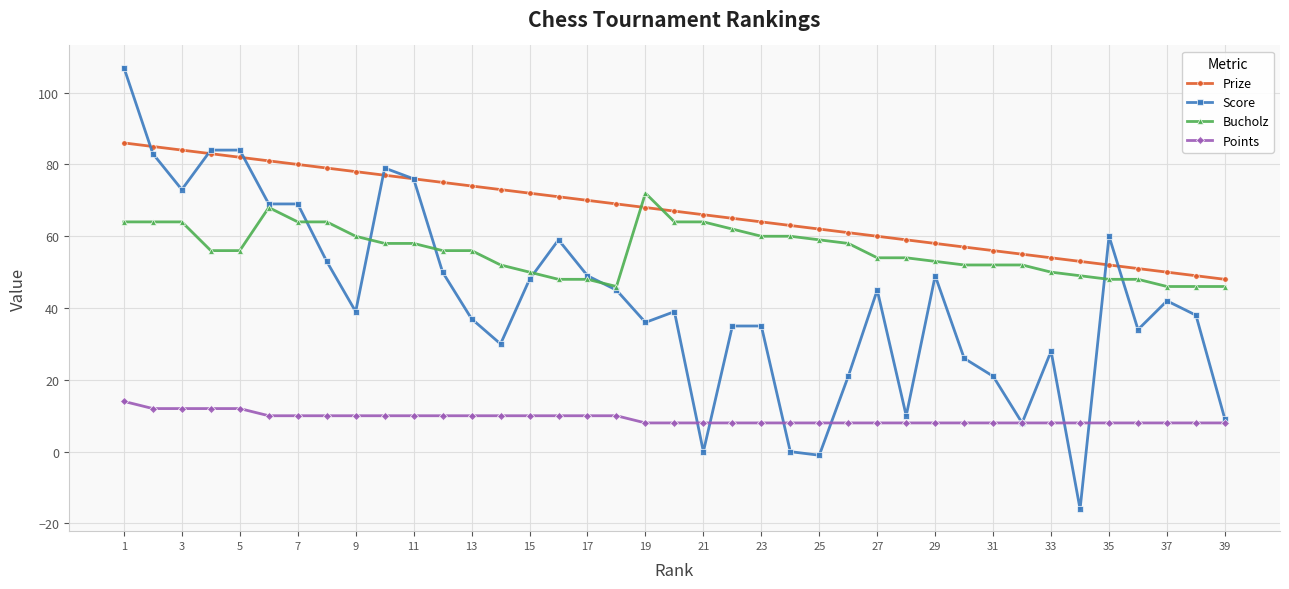

What is the smallest value displayed?

-16